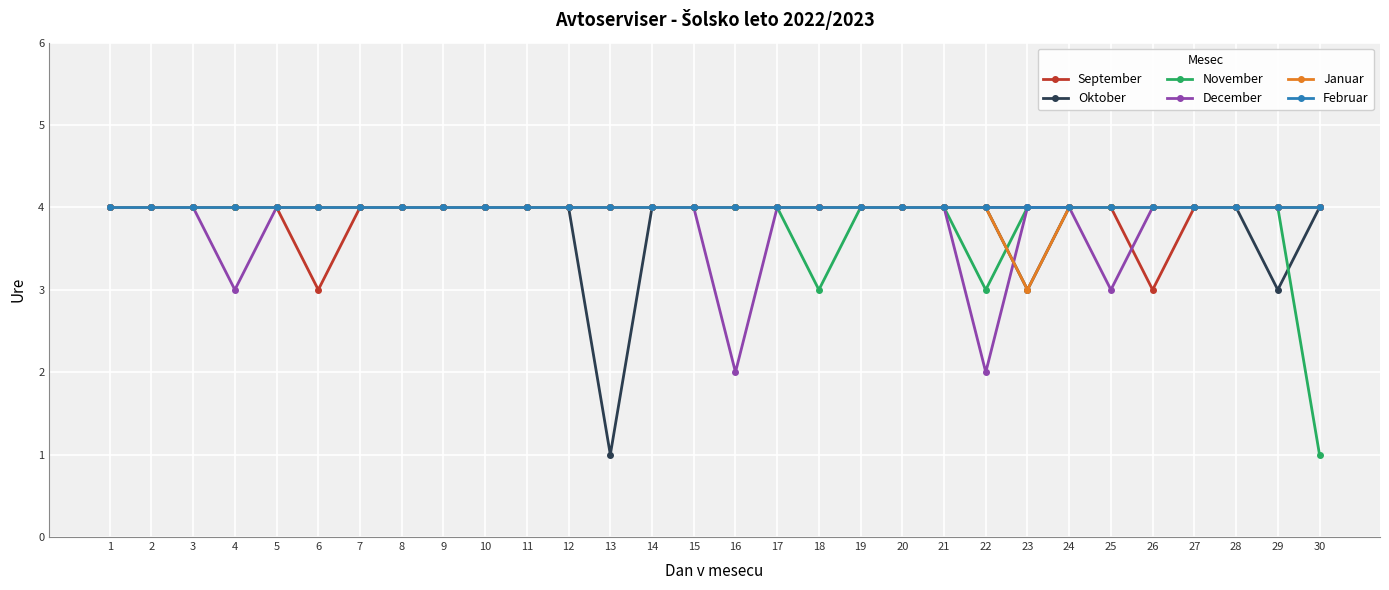

What is the value of the December point at the 10th from the left?

4